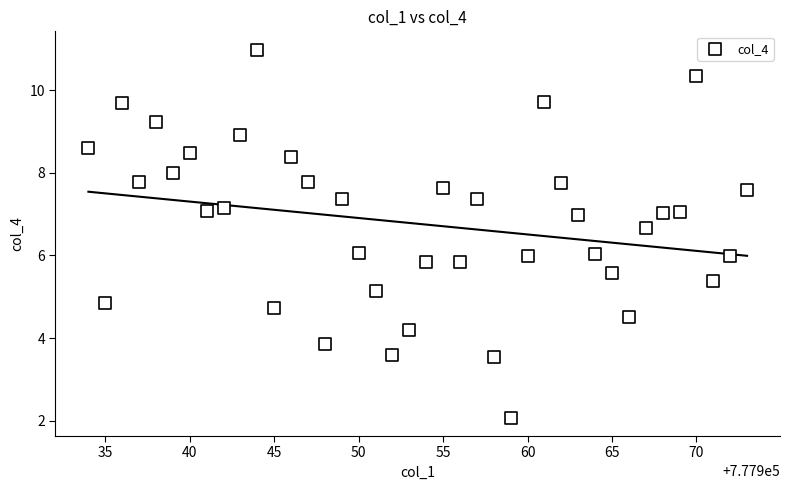

What is the range of Y values (max minus min)?

8.9